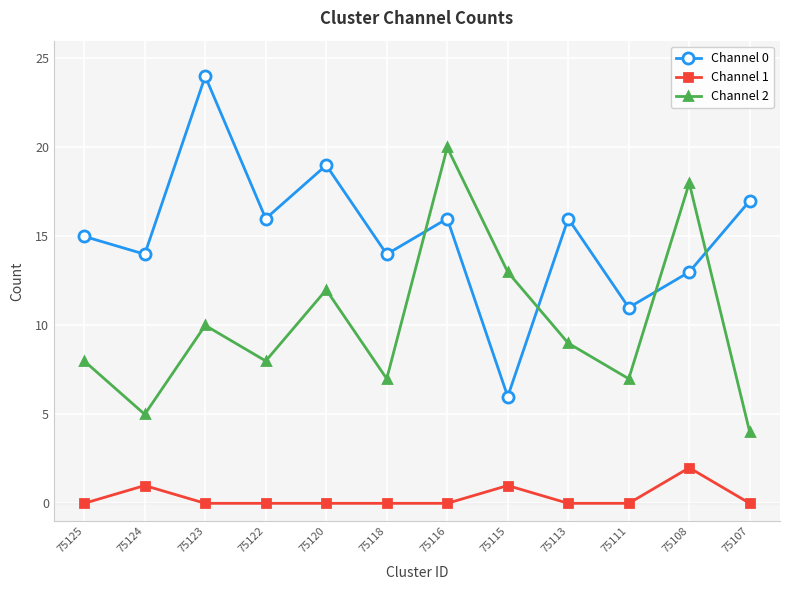

Reading right to left, transcribe all the data shown in this chart.

Channel 0: 17	13	11	16	6	16	14	19	16	24	14	15
Channel 1: 0	2	0	0	1	0	0	0	0	0	1	0
Channel 2: 4	18	7	9	13	20	7	12	8	10	5	8